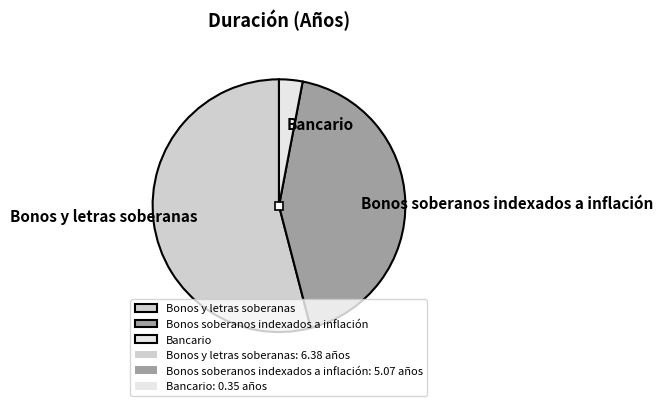

Which category accounts for the majority?

Bonos y letras soberanas